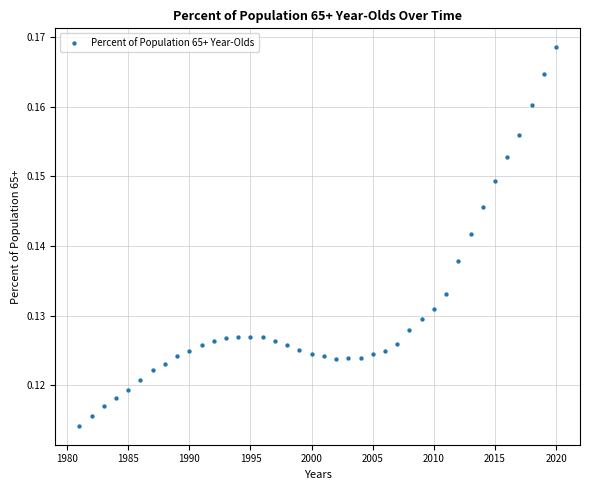

What is the range of X values (max minus min)?

39.0